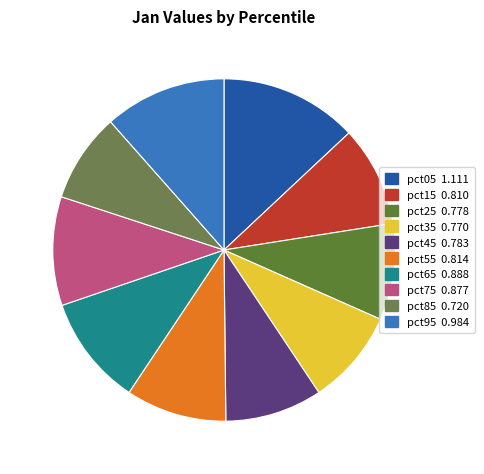

How many slices are in this pie chart?

10